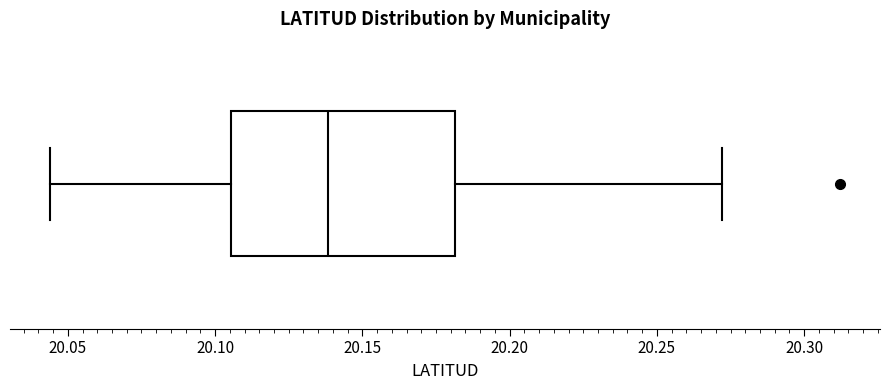

Transcribe this box plot: give where the median line is, the range the box spans, and where the two whiskers end, as read against the x-axis. The values are not printed on the chart, so give them approximately, as read against the axis.

median 20.140, box 20.105 to 20.180, whiskers 20.045 to 20.270